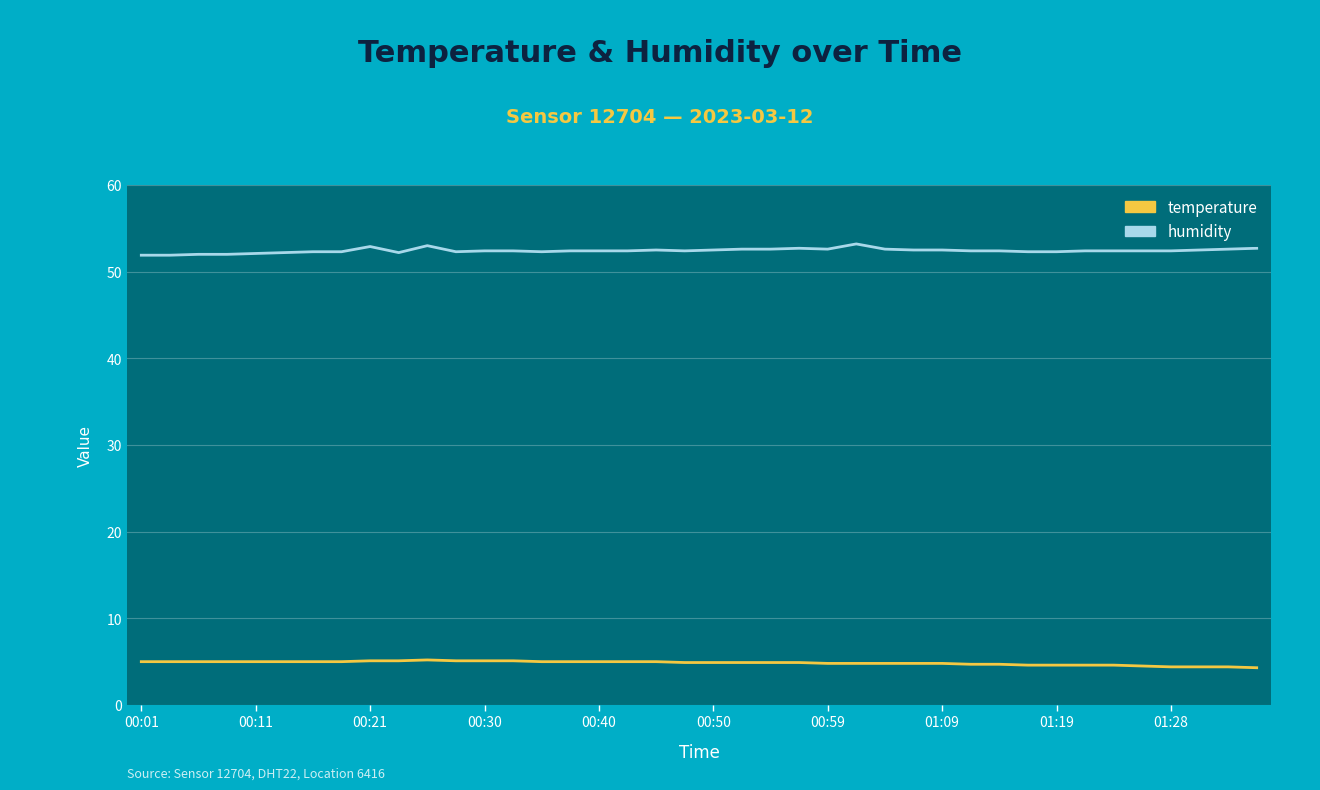

True or false: temperature and humidity cross at least once.

False